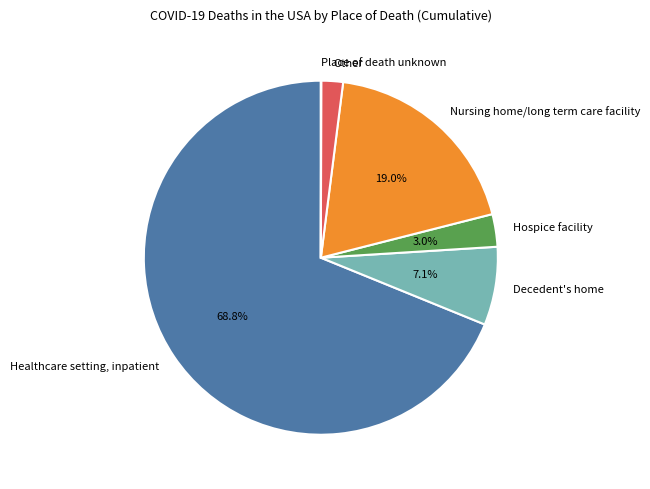

Which slice represents more than half of the pie?

Healthcare setting, inpatient